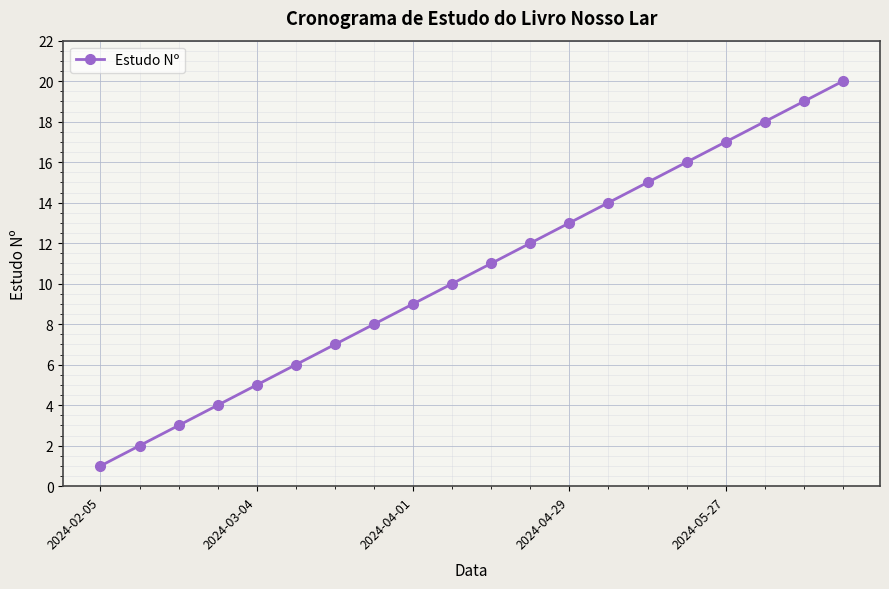

What is the difference between the maximum and second lowest values?

18